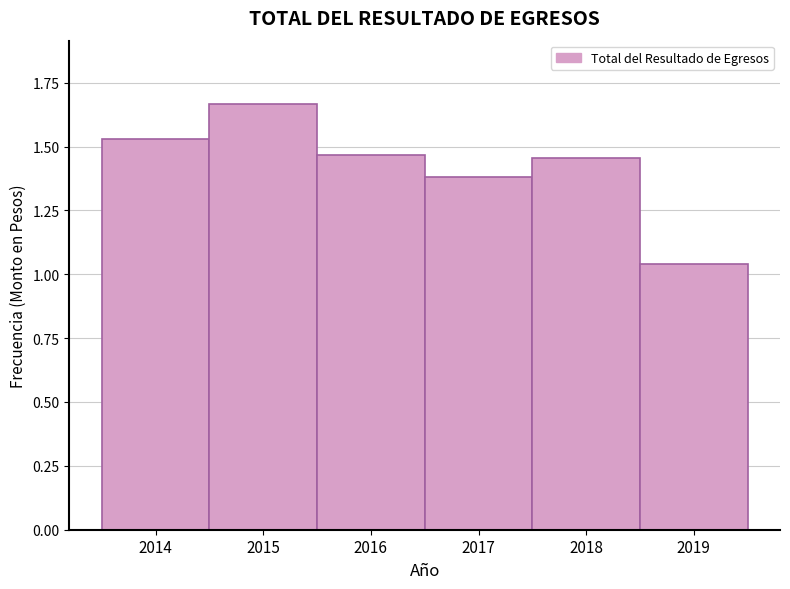

Is it true that the value at 2017 is 2.3?

False